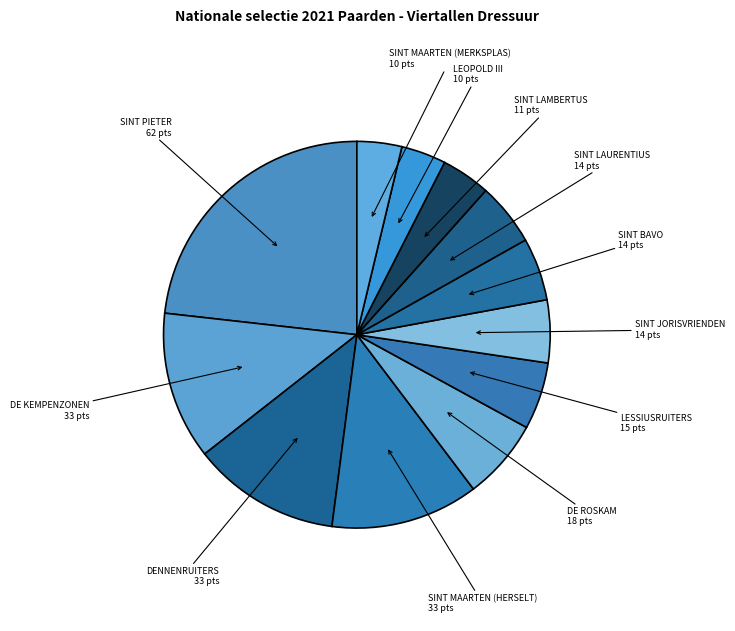

Do SINT MAARTEN (MERKSPLAS) and SINT BAVO together represent more than half of the pie?

No